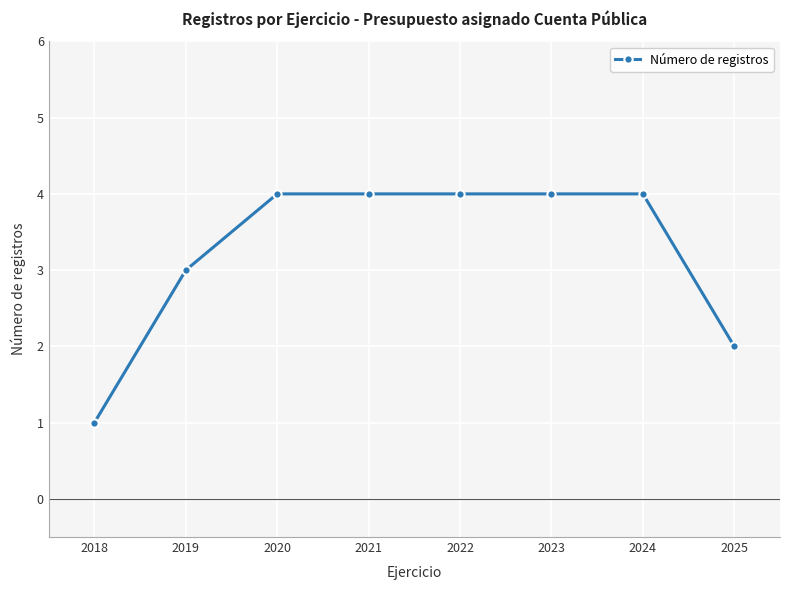

Reading left to right, transcribe all the data shown in this chart.

2018=1	2019=3	2020=4	2021=4	2022=4	2023=4	2024=4	2025=2